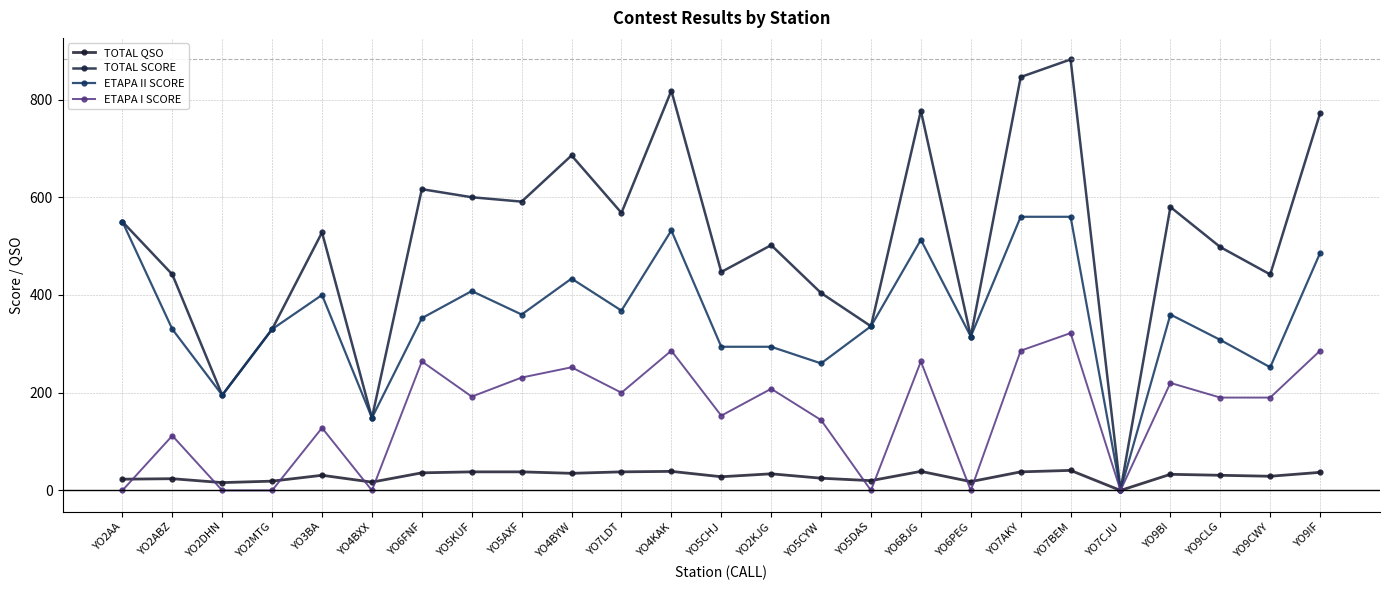

What is the label of the 20th point from the right?

YO4BXX